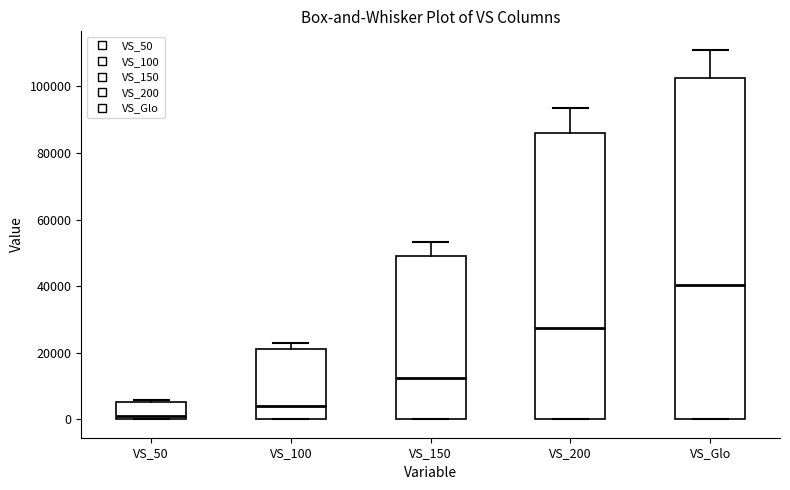

Which box's median line is the highest?

VS_Glo